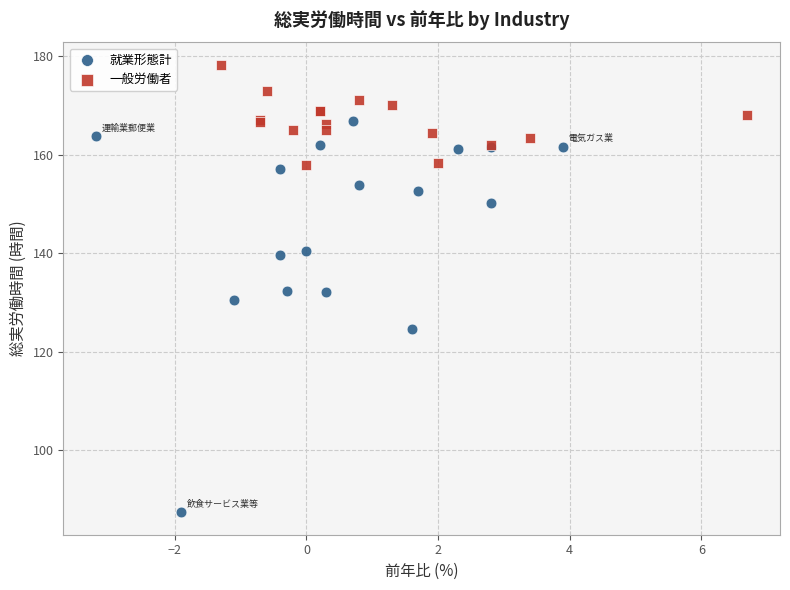

Which series contains the lowest Y value?

就業形態計